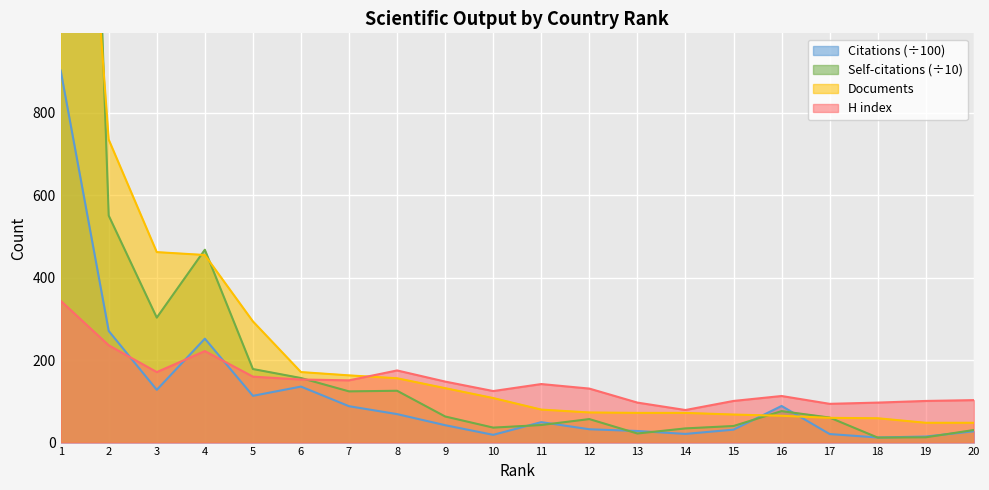

How many lines are shown in the chart?

4